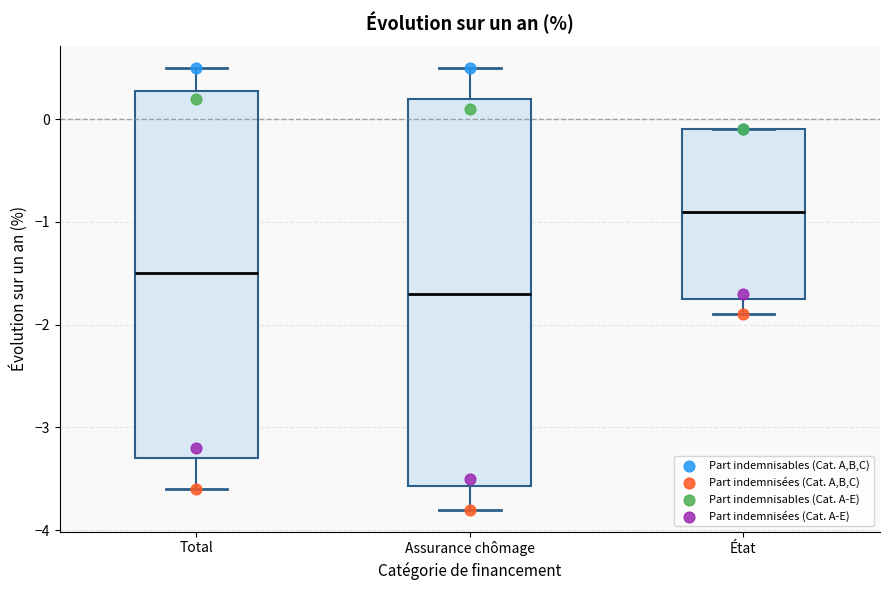

Which box has the lowest median line?

Assurance chômage